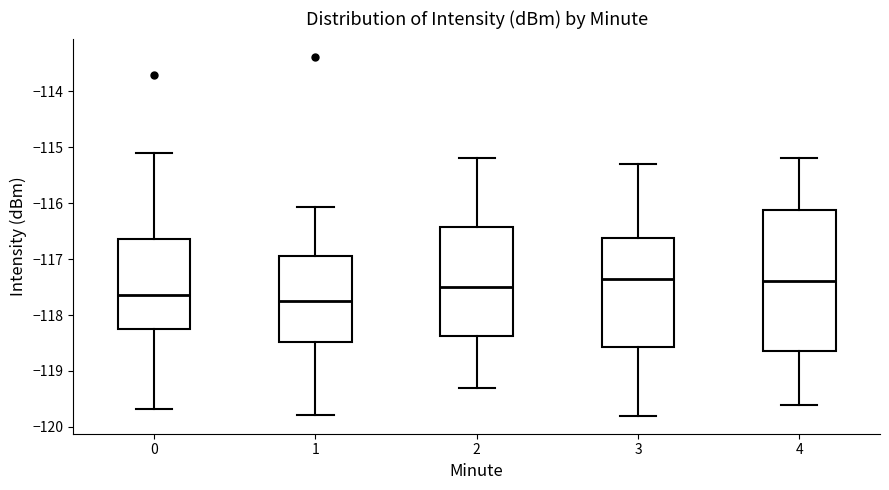

Reading left to right, read every box against the y-axis: the position of its median line, the range the box covers, and the ends of its whiskers. The values are not printed on the chart, so give them approximately, as read against the axis.

0: median -117.6, box -118.3 to -116.6, whiskers -119.7 to -115.1
1: median -117.7, box -118.5 to -116.9, whiskers -119.8 to -116.1
2: median -117.5, box -118.4 to -116.4, whiskers -119.3 to -115.2
3: median -117.3, box -118.6 to -116.6, whiskers -119.8 to -115.3
4: median -117.4, box -118.6 to -116.1, whiskers -119.6 to -115.2